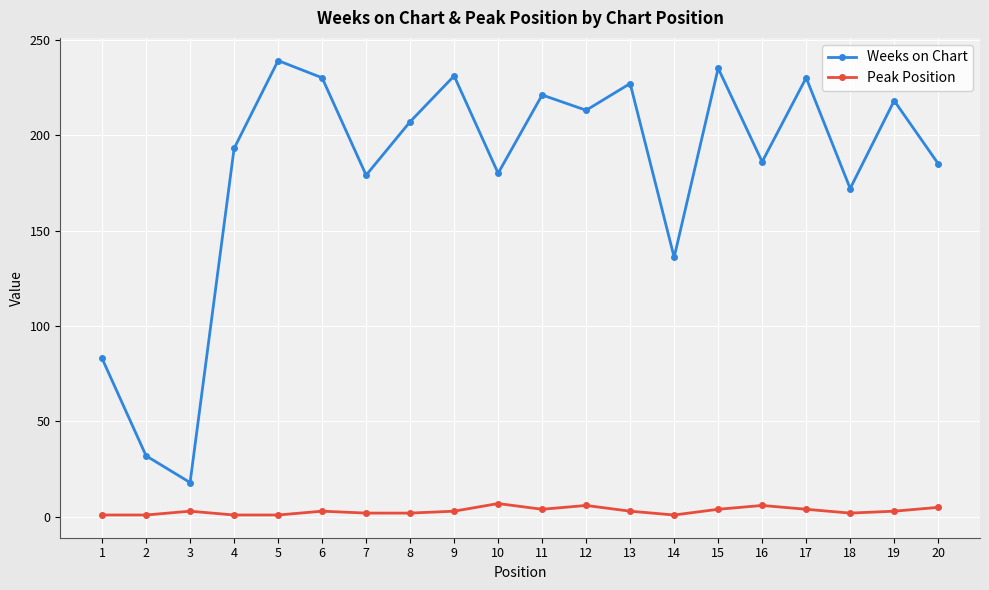

The value of Weeks on Chart at 20 is 185. True or false?

True